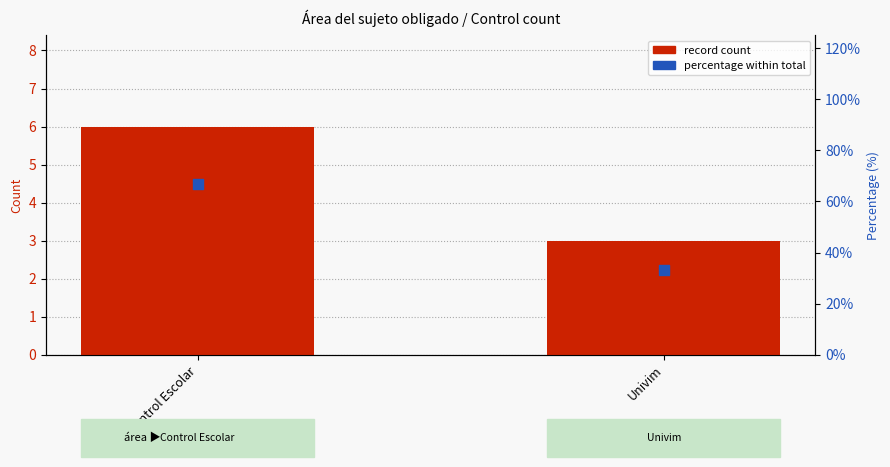

At how many categories does at least one series exceed 29?

2